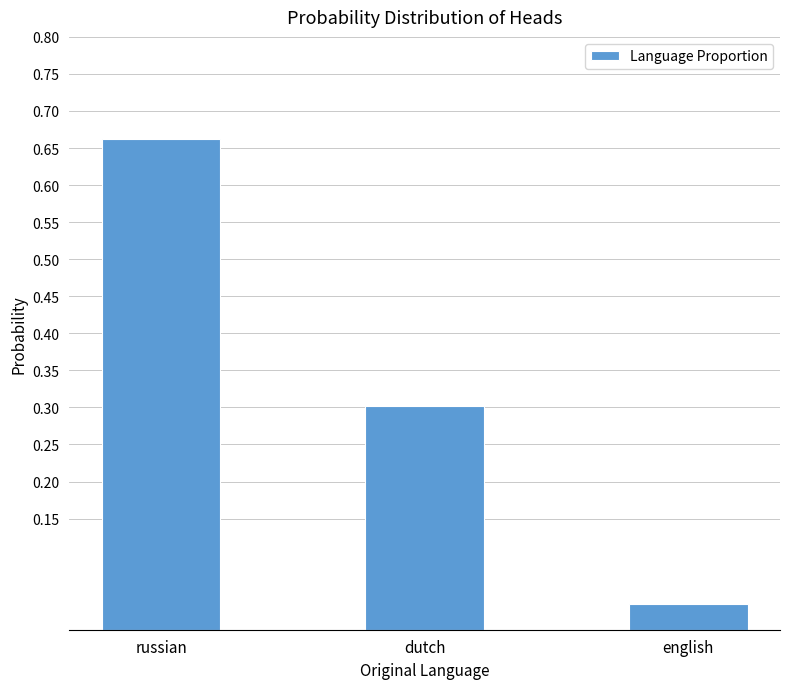

What is the difference between the second highest and minimum values?

0.3